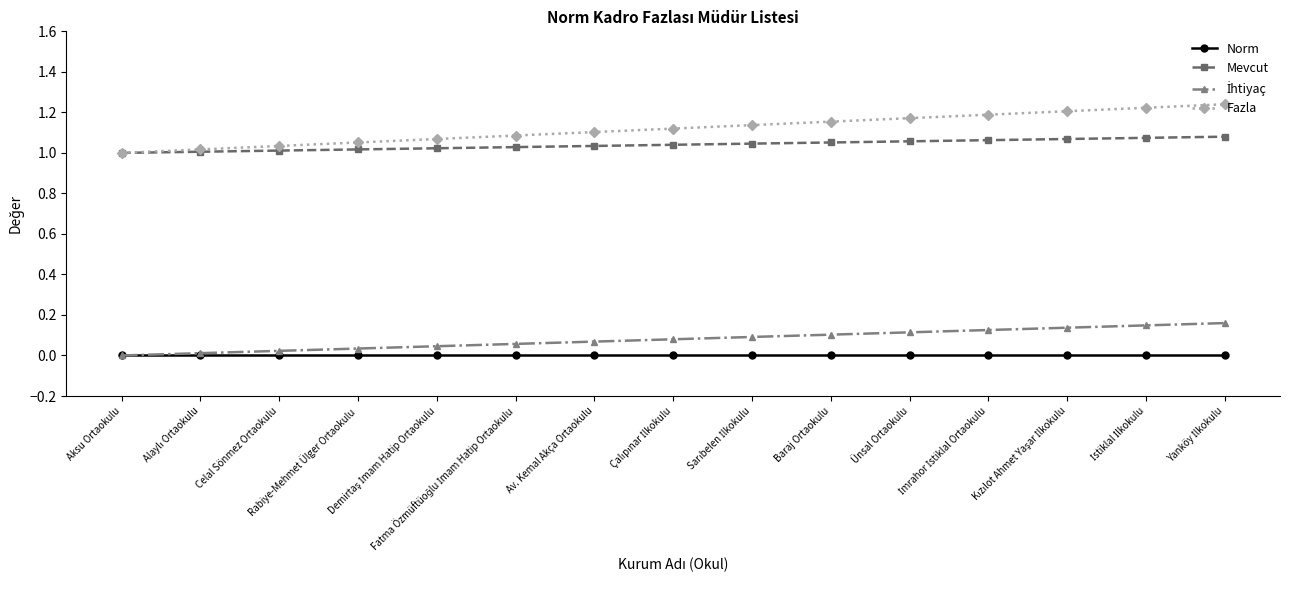

What position from the left is Kızılot Ahmet Yaşar İlkokulu?

13